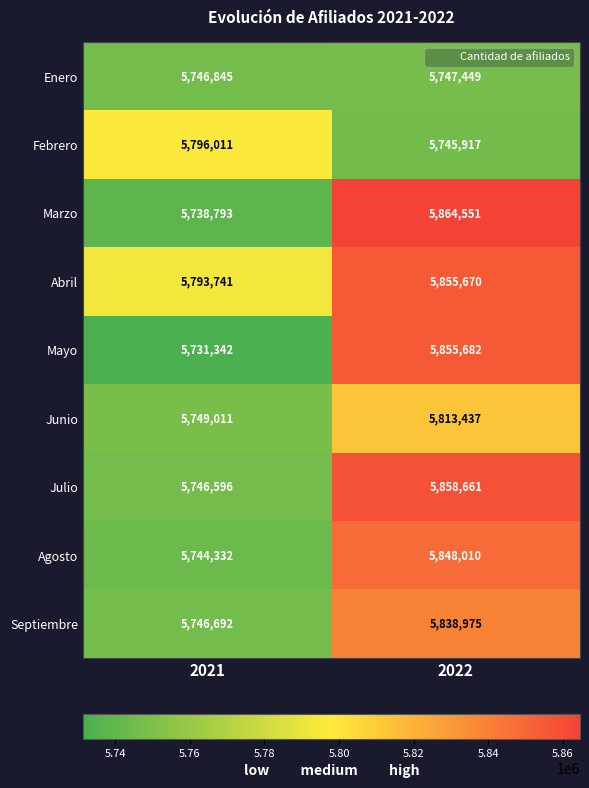

The Marzo series shows 8133707 at 2022. True or false?

False